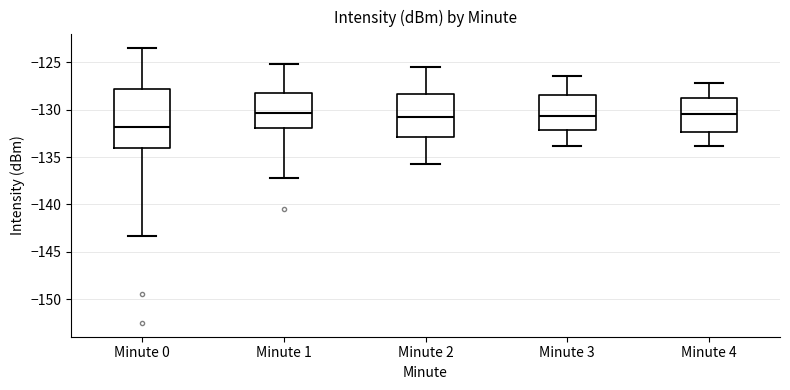

Where is the lower edge of the box for Minute 4 on the y-axis? The values are not printed on the chart, so give them approximately, as read against the axis.

-132.5